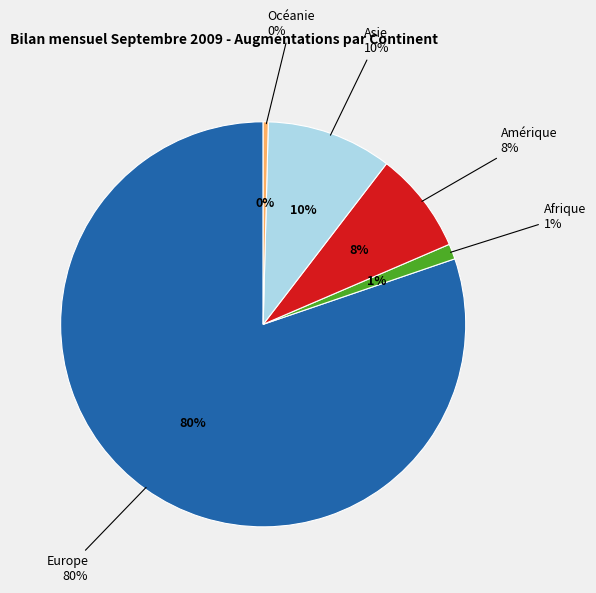

How many slices are in this pie chart?

5